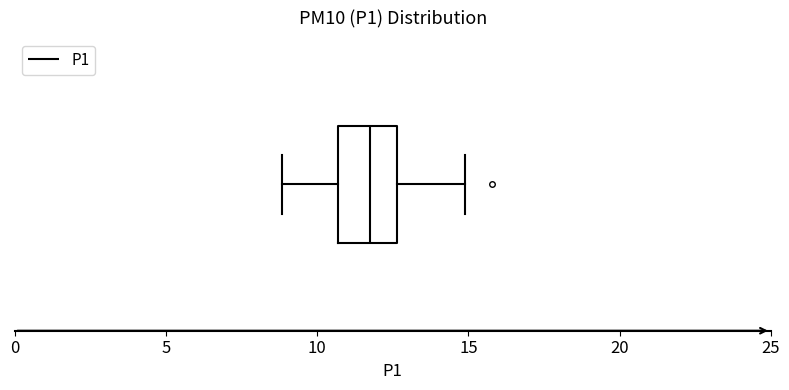

Where does the median line of the box sit on the x-axis? The values are not printed on the chart, so give them approximately, as read against the axis.

12.0